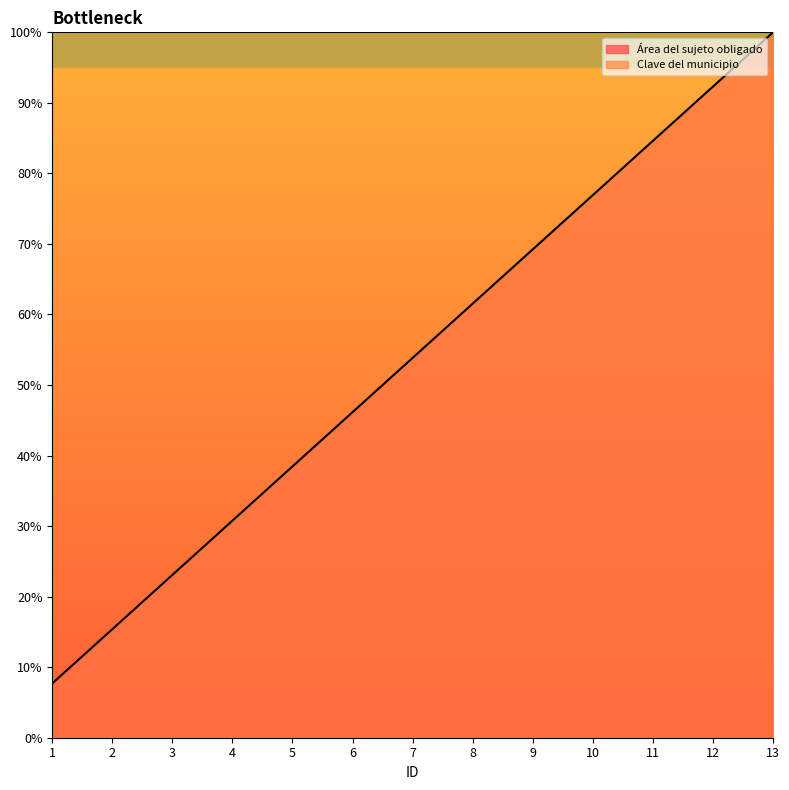

What is the value of the 1st point from the left?

7.7